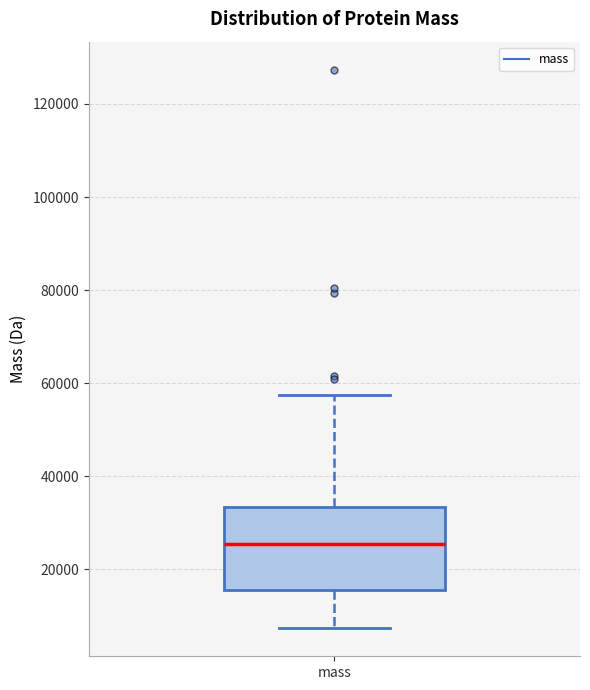

Where does the upper whisker of the box for mass end on the y-axis? The values are not printed on the chart, so give them approximately, as read against the axis.

58000